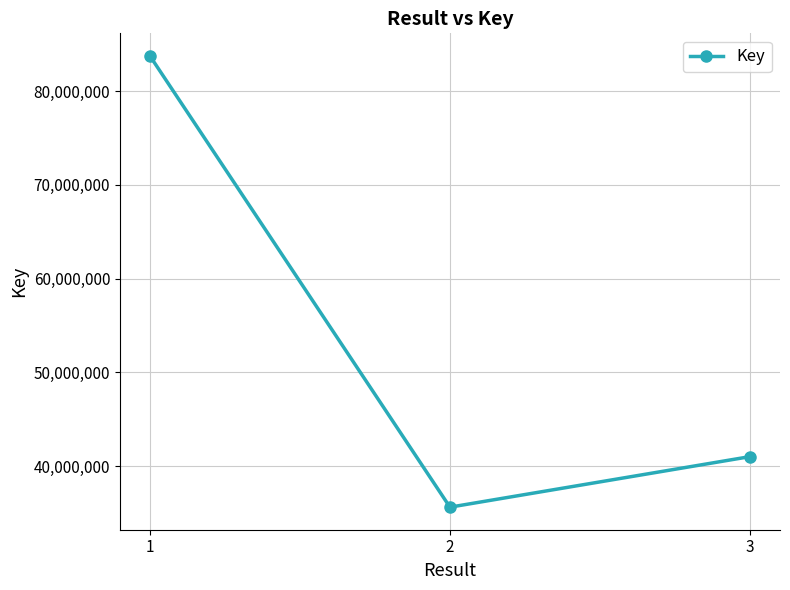

Is it true that the value at 2 is 35608254?

True